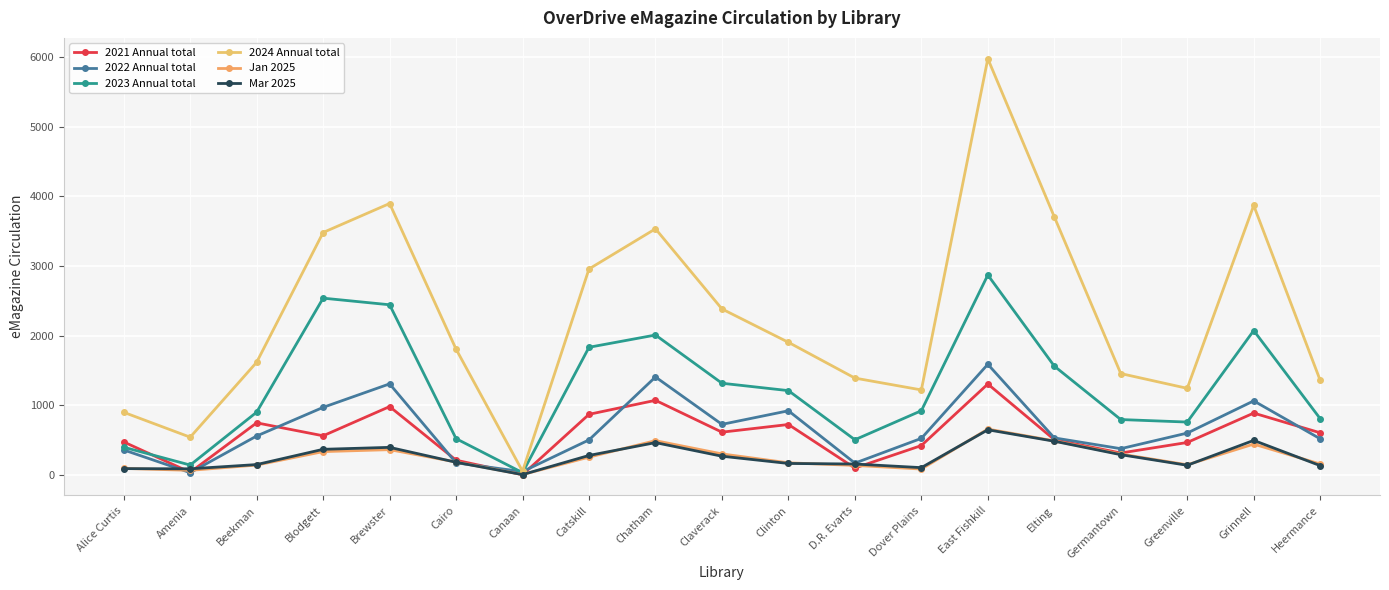

How many lines are shown in the chart?

6